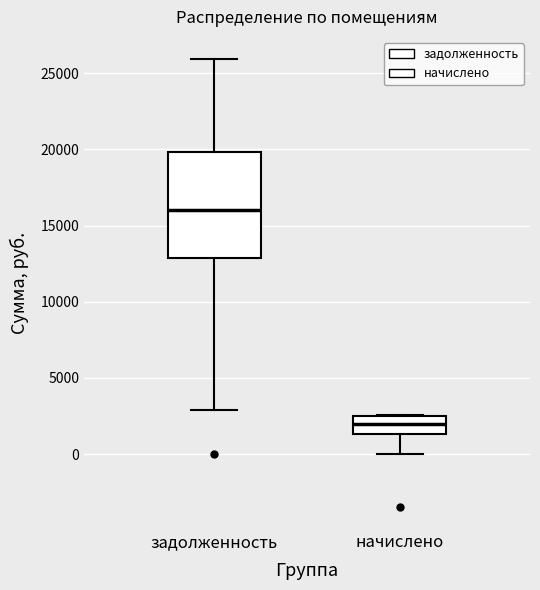

Reading left to right, read every box against the y-axis: the position of its median line, the range the box covers, and the ends of its whiskers. The values are not printed on the chart, so give them approximately, as read against the axis.

задолженность: median 16000, box 13000 to 20000, whiskers 3000 to 26000
начислено: median 2000, box 1500 to 2500, whiskers 0 to 2500